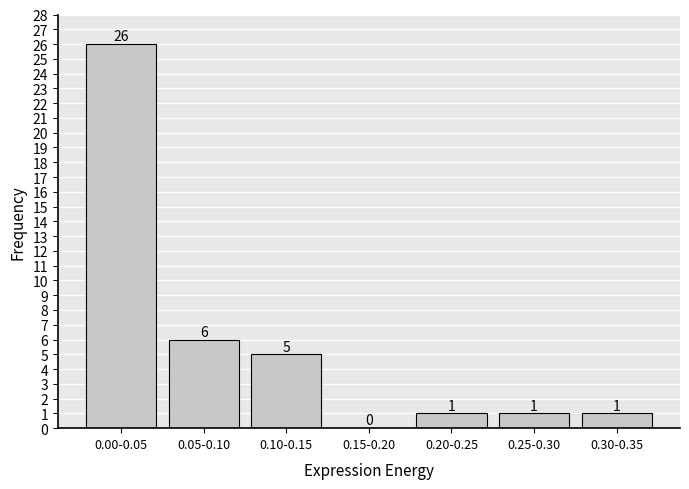

Reading right to left, what are all the values shown in this chart?

0.30-0.35=1	0.25-0.30=1	0.20-0.25=1	0.15-0.20=0	0.10-0.15=5	0.05-0.10=6	0.00-0.05=26